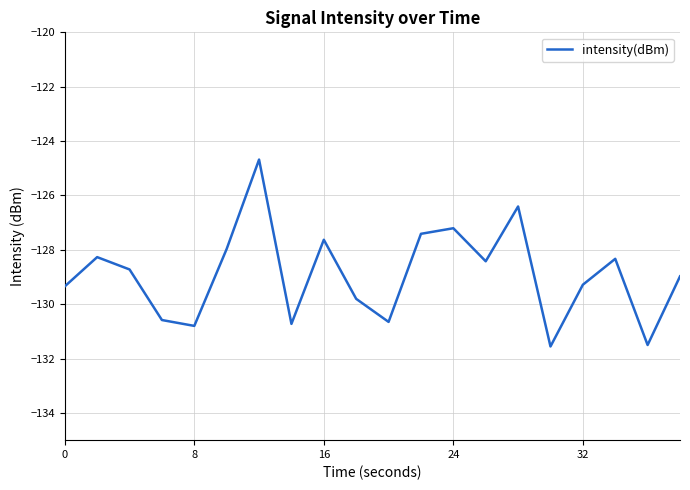

What is the maximum value shown in the chart?

-124.7